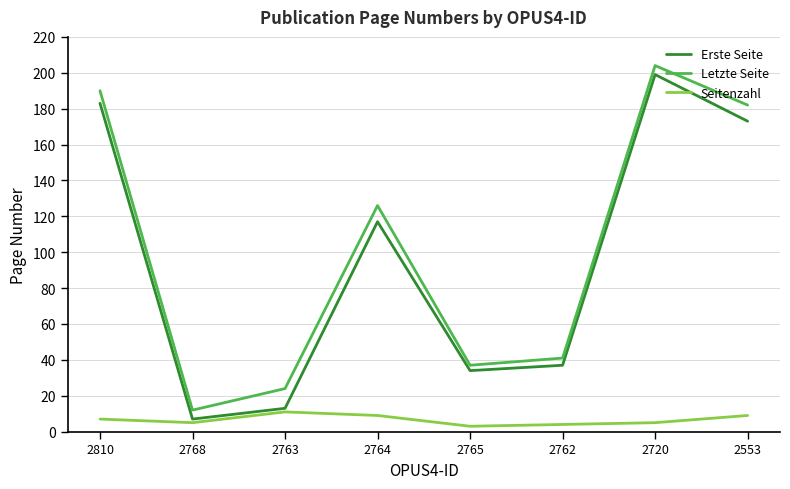

List the labels in order of Erste Seite value, smallest first.

2768, 2763, 2765, 2762, 2764, 2553, 2810, 2720